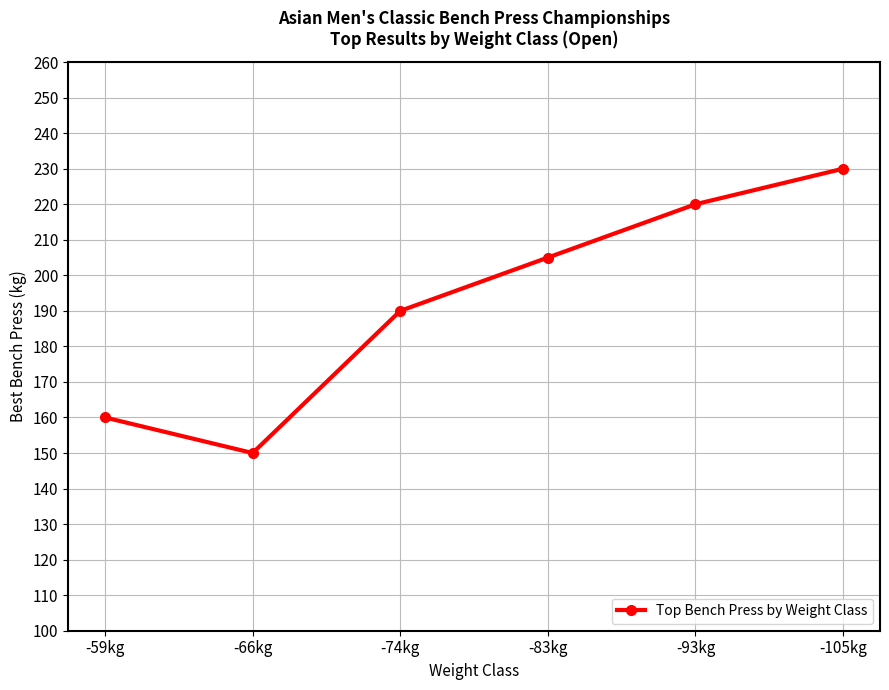

What is the difference between the values at -83kg and -93kg?

15